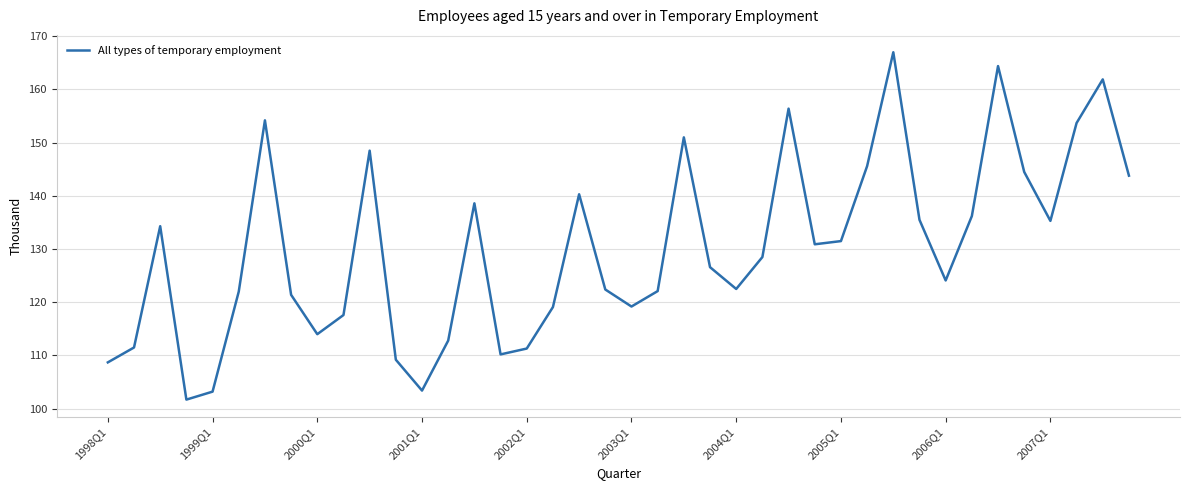

What is the smallest value displayed?

101.7